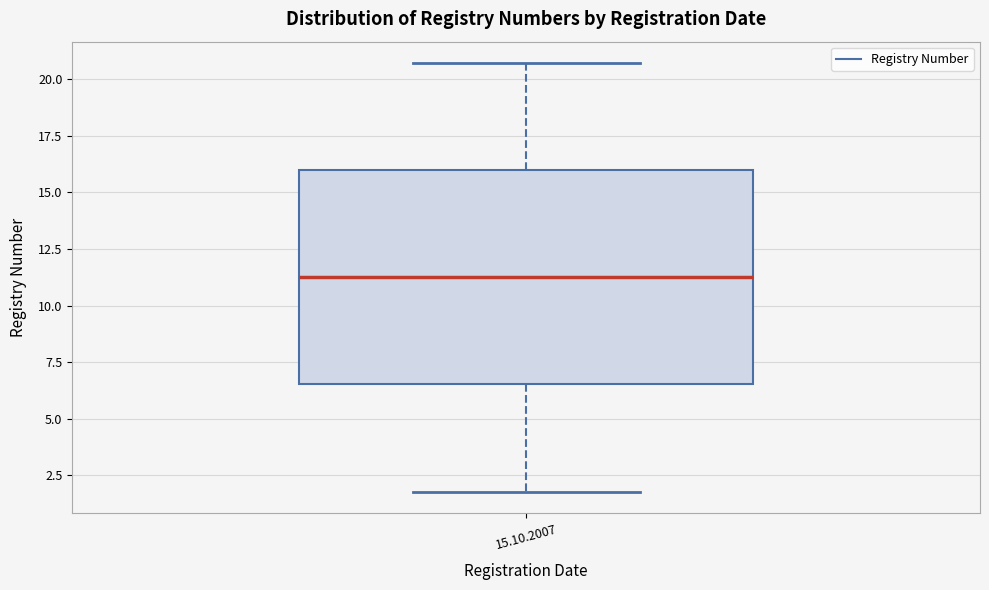

Read this box plot against the y-axis: the position of the median line, the range covered by the box, and the ends of both whiskers. The values are not printed on the chart, so give them approximately, as read against the axis.

median 11.5, box 6.5 to 16.0, whiskers 2.0 to 20.5